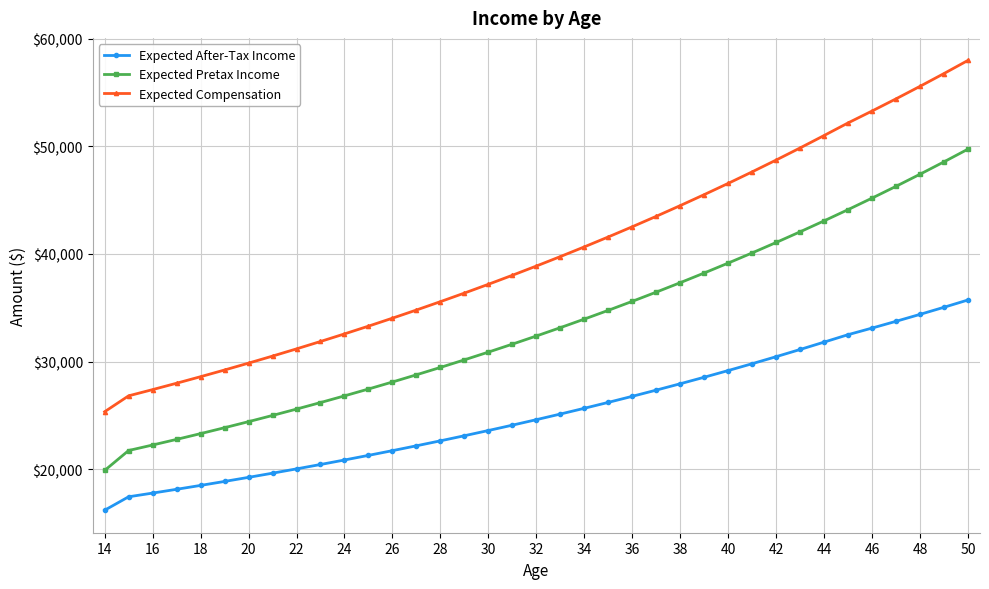

What is the highest value of the Expected Pretax Income series?

49734.9